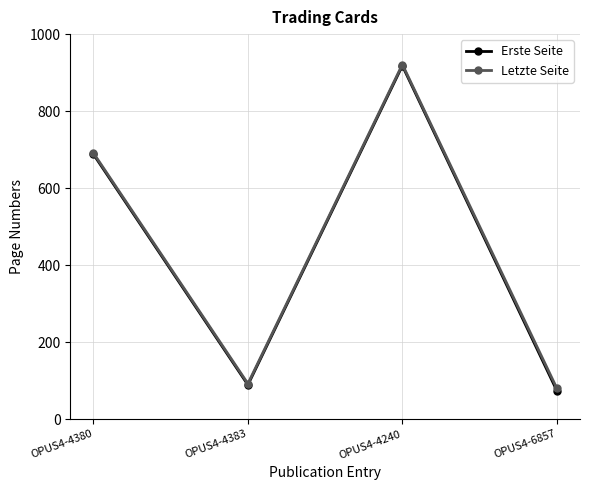

What is the minimum value for Erste Seite?

74